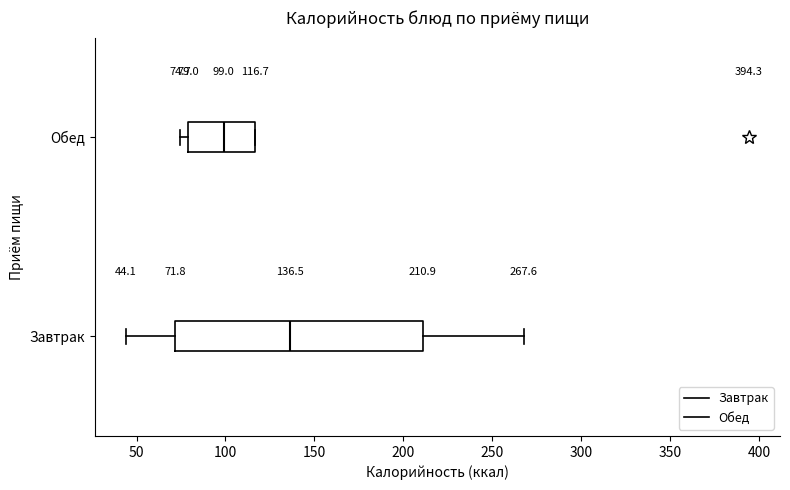

Which box is the widest, from its left edge to its right edge?

Завтрак